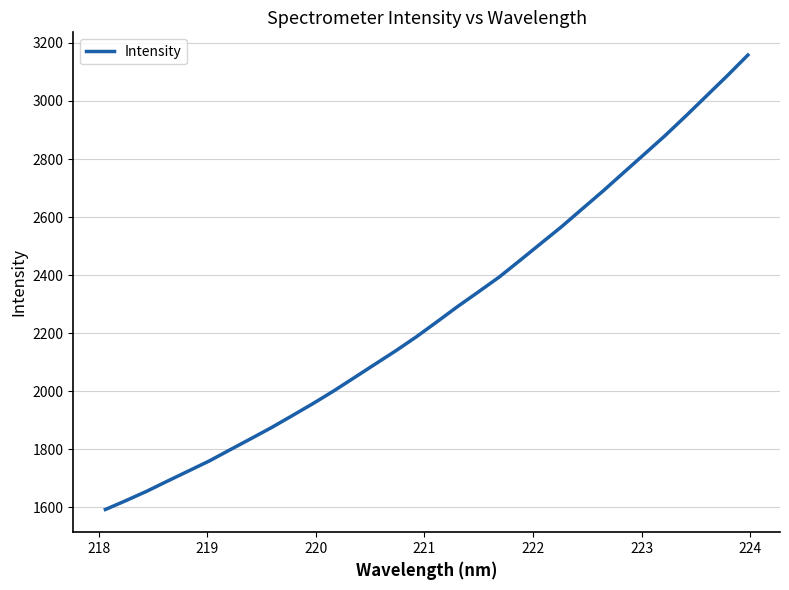

What is the minimum value shown in the chart?

1592.2